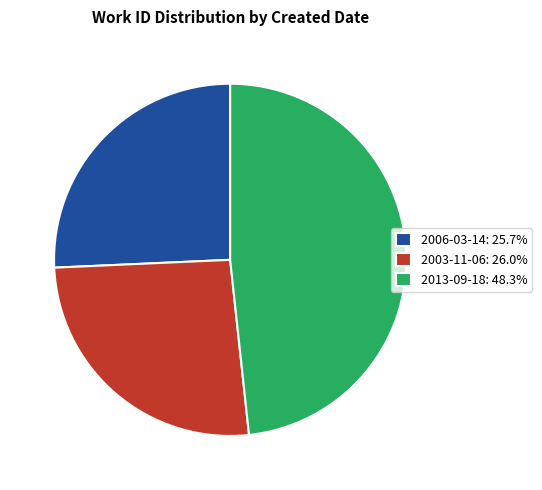

Is 2003-11-06 the majority of the pie?

No